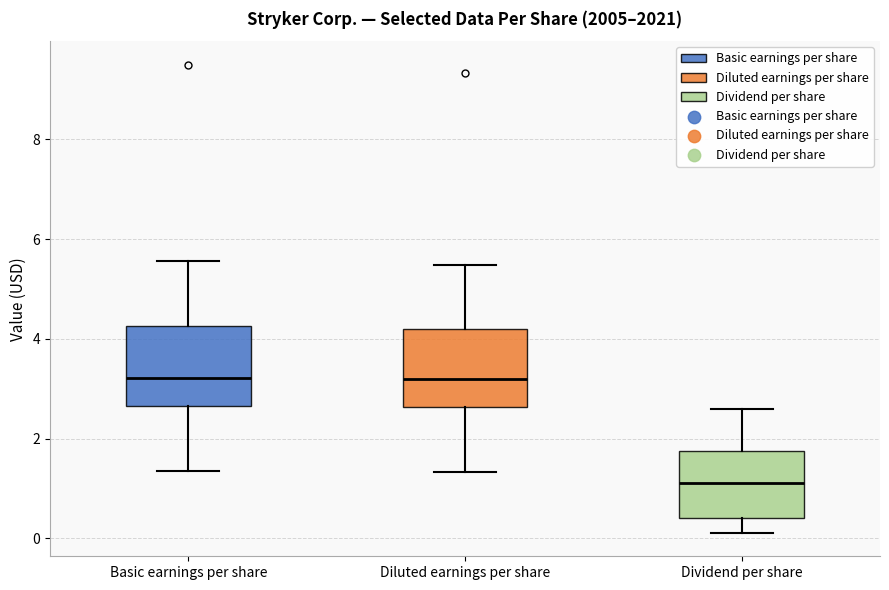

Which box's median line is the lowest?

Dividend per share